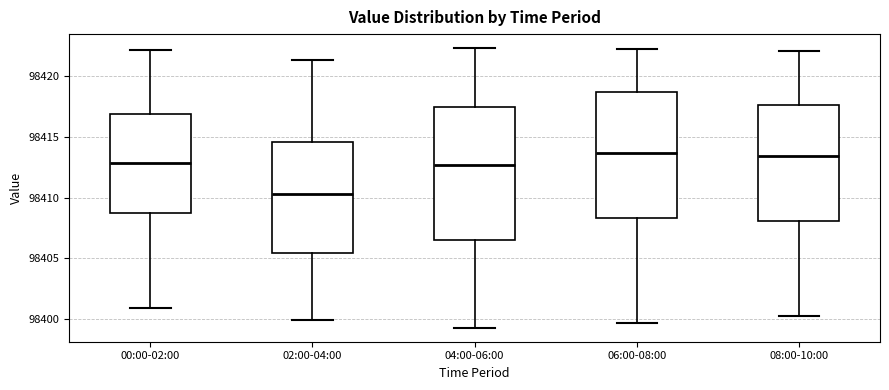

Reading left to right, transcribe this box plot: for each box, give where its median line is, the range the box spans, and where its two whiskers end, as read against the y-axis. The values are not printed on the chart, so give them approximately, as read against the axis.

00:00-02:00: median 98413.0, box 98409.0 to 98417.0, whiskers 98401.0 to 98422.0
02:00-04:00: median 98410.5, box 98405.5 to 98414.5, whiskers 98400.0 to 98421.5
04:00-06:00: median 98412.5, box 98406.5 to 98417.5, whiskers 98399.5 to 98422.5
06:00-08:00: median 98413.5, box 98408.5 to 98418.5, whiskers 98399.5 to 98422.0
08:00-10:00: median 98413.5, box 98408.0 to 98417.5, whiskers 98400.5 to 98422.0